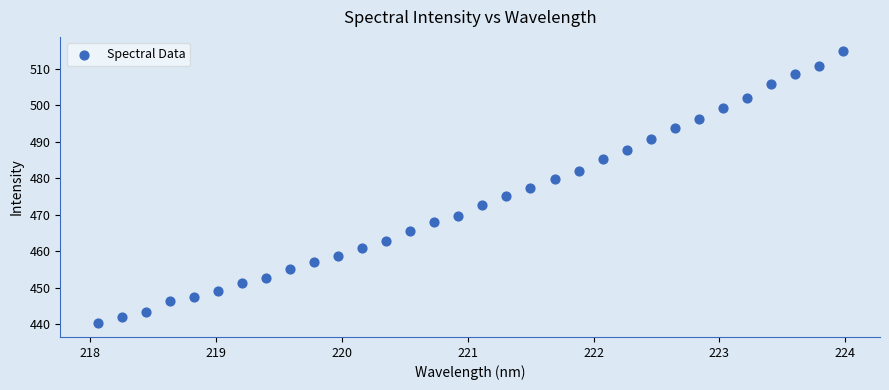

What is the range of X values (max minus min)?

5.9